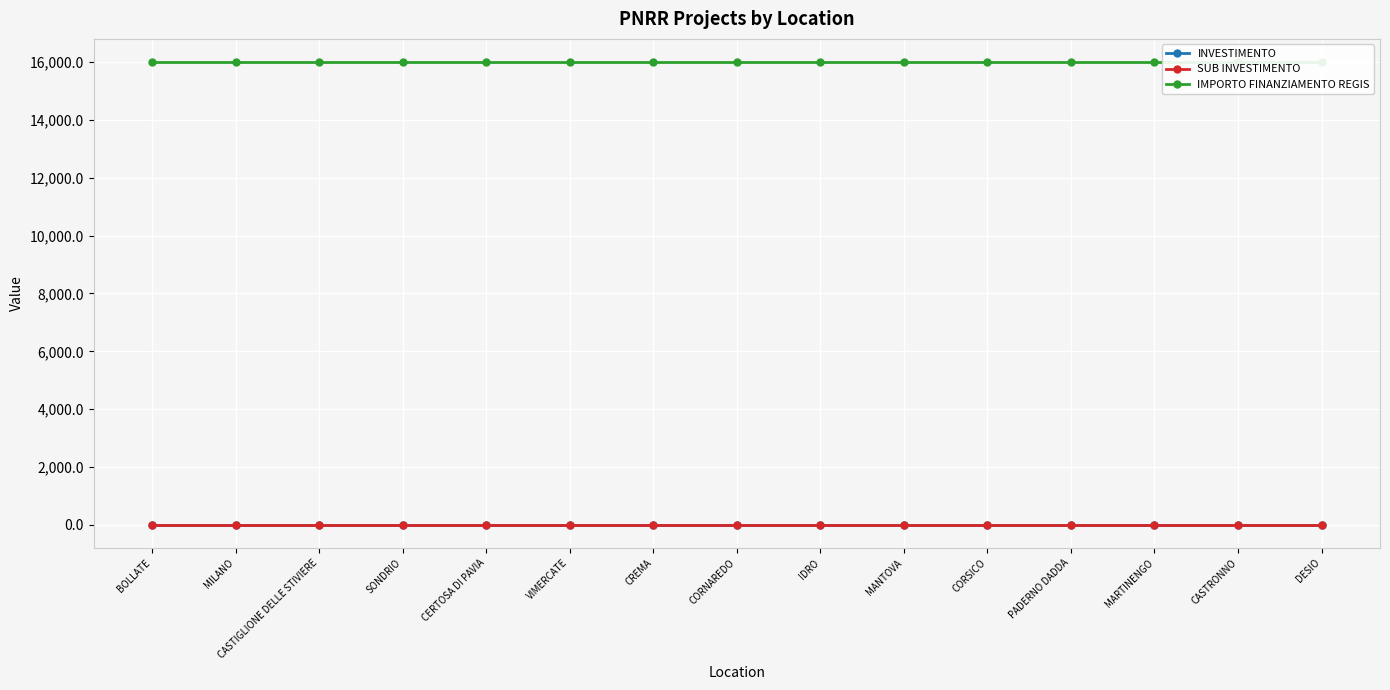

Between SONDRIO and PADERNO DADDA, which is larger?

SONDRIO